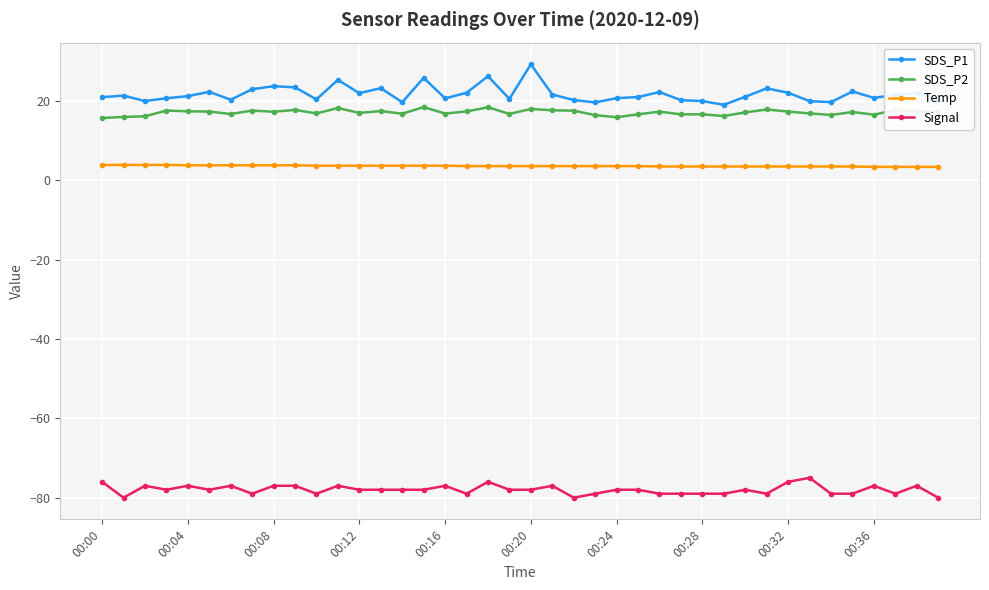

At how many categories does at least one series exceed 10?

40